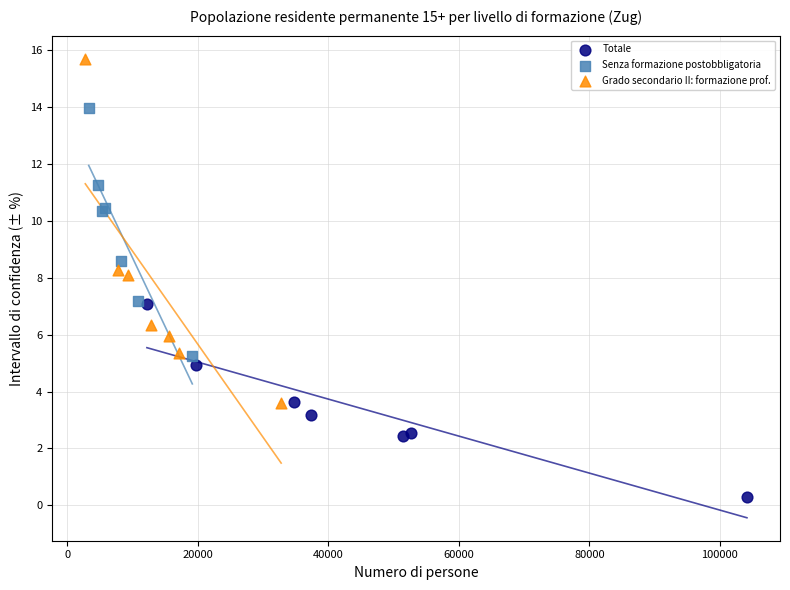

Which series contains the highest Y value?

Grado secondario II: formazione prof.